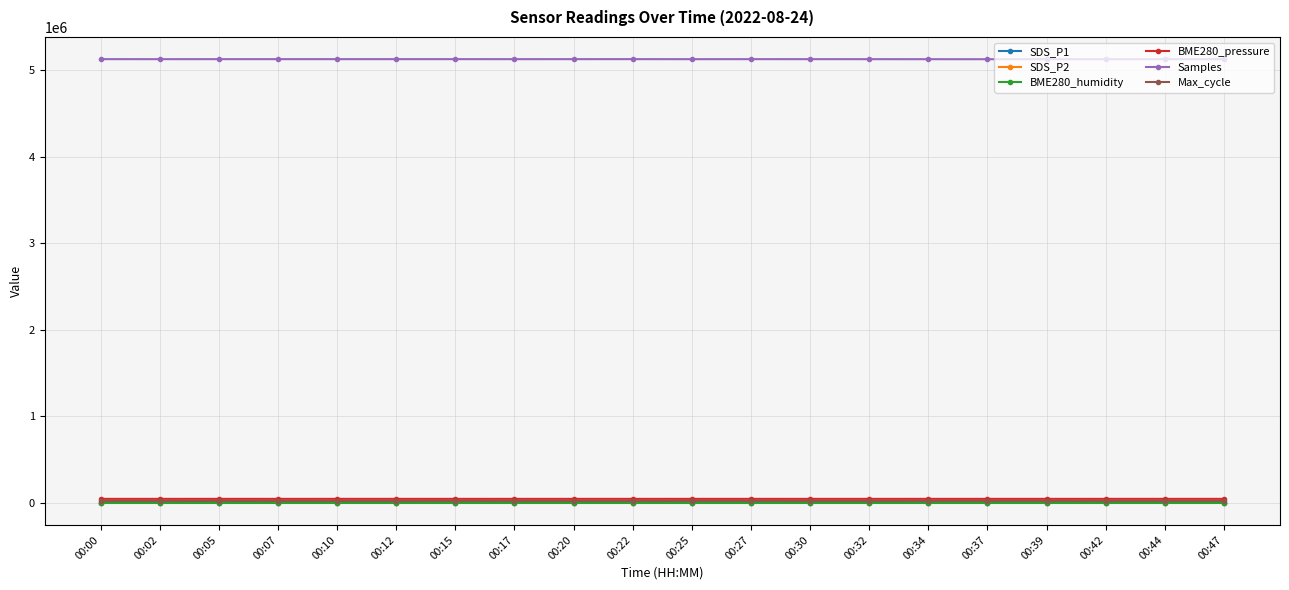

What is the greatest value displayed?

5130678.0